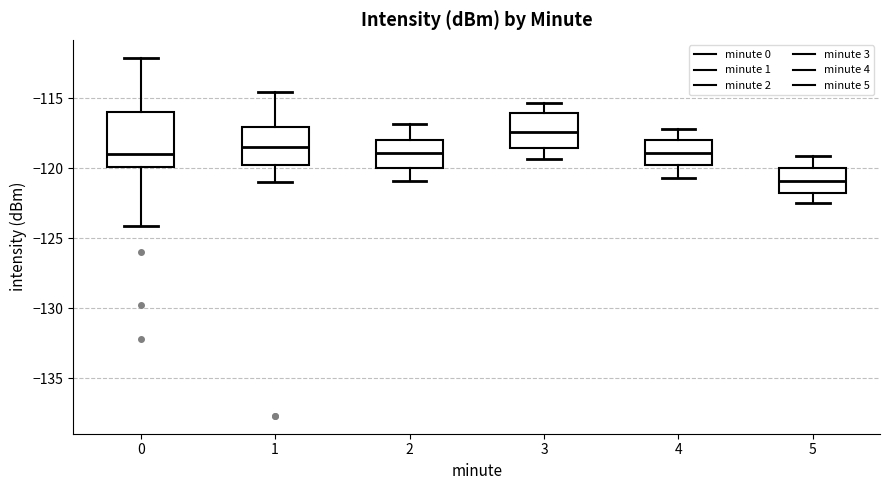

Which box's median line is the lowest?

5